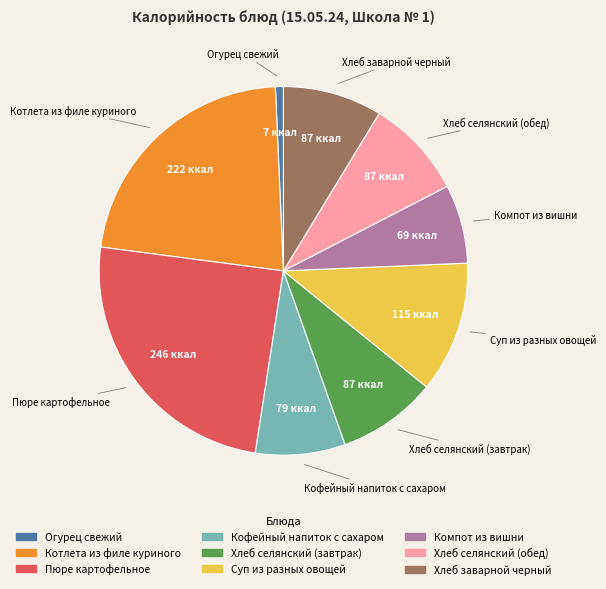

Which slice is the smallest?

Огурец свежий